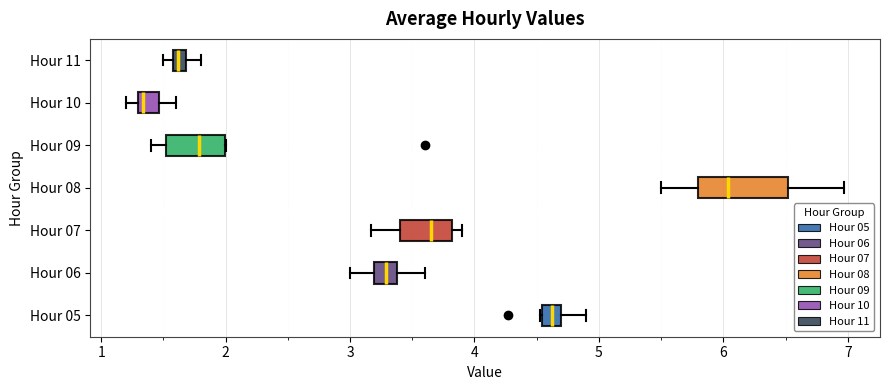

Where is the left edge of the box for Hour 07 on the x-axis? The values are not printed on the chart, so give them approximately, as read against the axis.

3.4